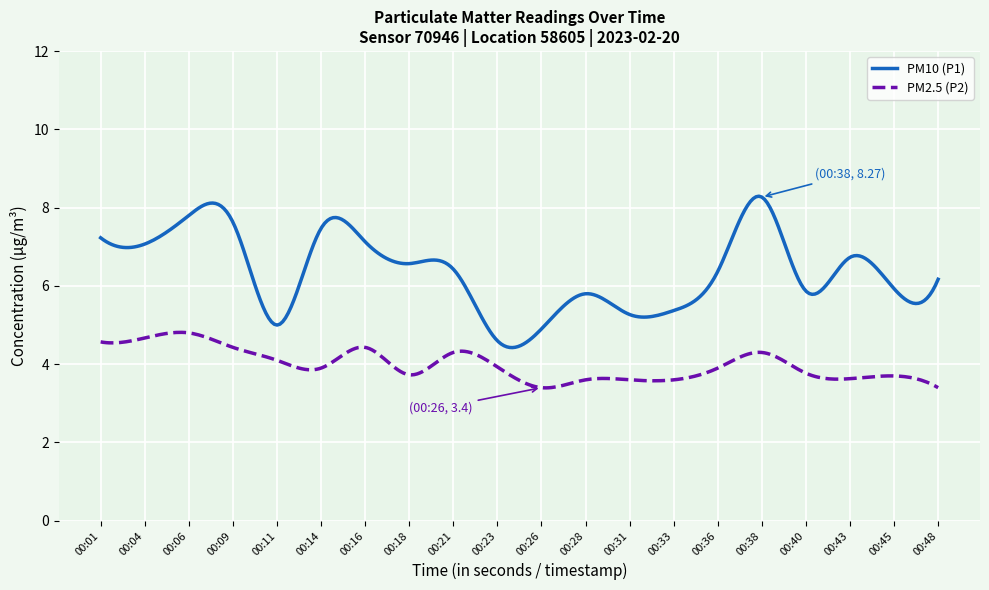

What is the highest value of the PM2.5 (P2) series?

4.8